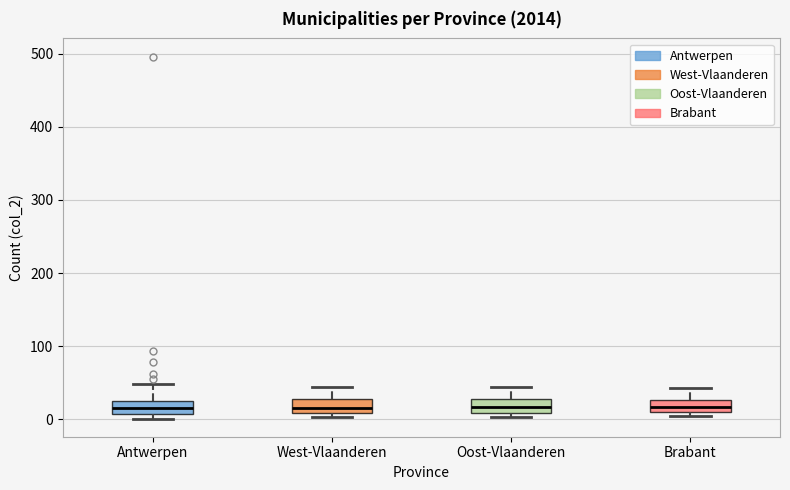

Reading left to right, read every box against the y-axis: the position of its median line, the range the box covers, and the ends of its whiskers. The values are not printed on the chart, so give them approximately, as read against the axis.

Antwerpen: median 20 (inside the box), box 10 to 20, whiskers 0 to 50
West-Vlaanderen: median 20, box 10 to 30, whiskers 0 to 40
Oost-Vlaanderen: median 20, box 10 to 30, whiskers 0 to 40
Brabant: median 20, box 10 to 30, whiskers 0 to 40